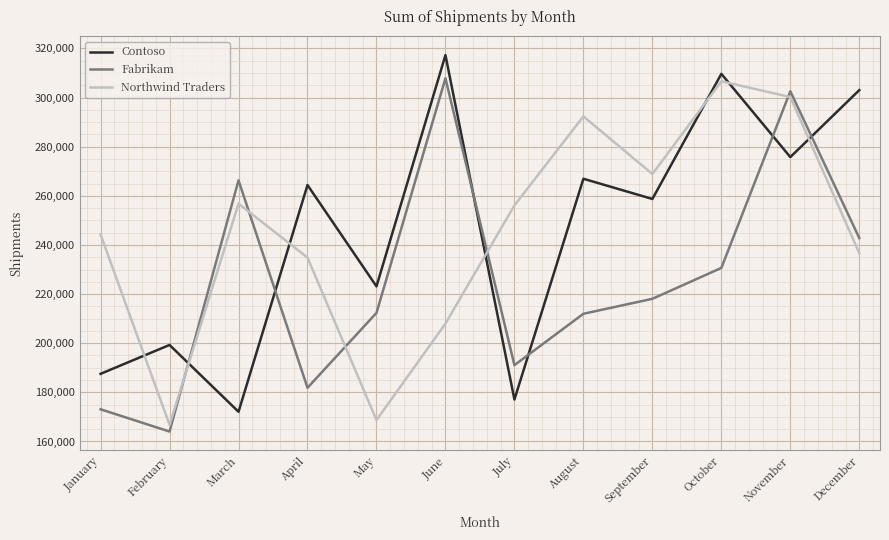

What is the smallest value displayed?

164047